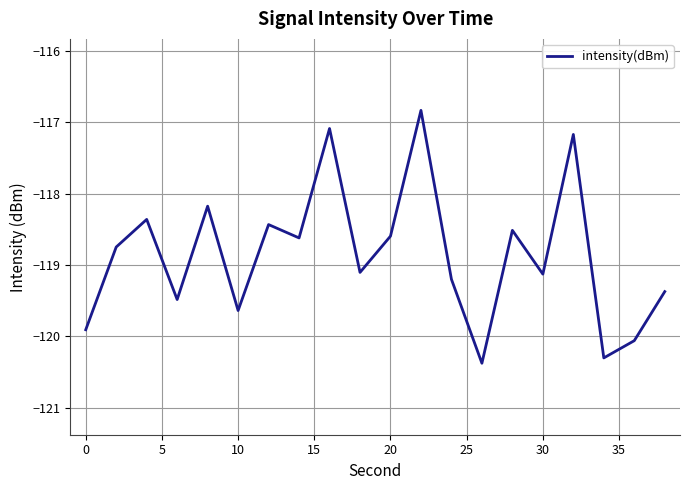

What is the maximum value shown in the chart?

-116.8